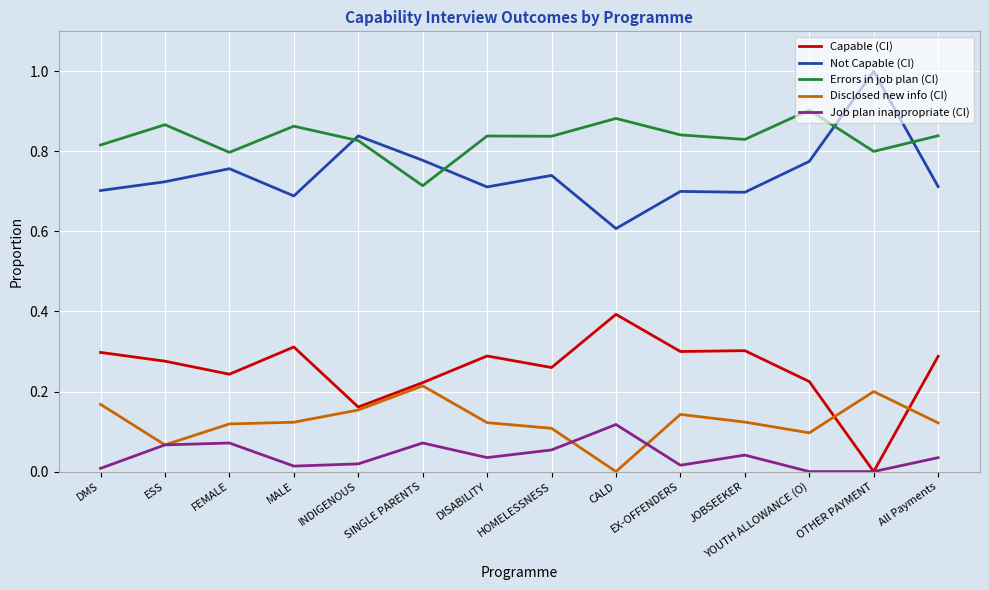

What position from the left is CALD?

9